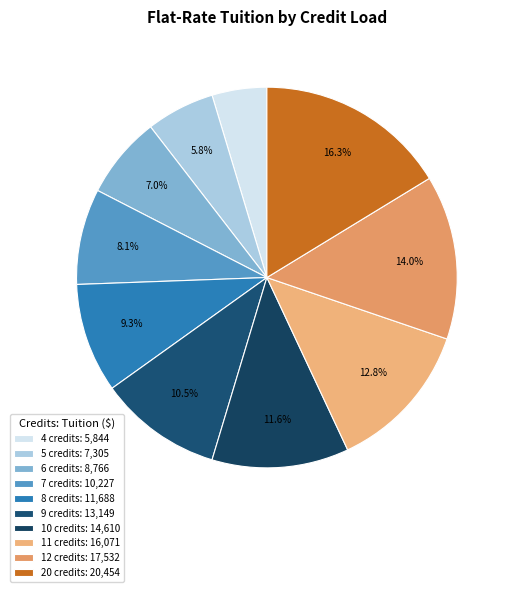

To the nearest percent, what is the difference between the 5 credits and 6 credits slice percentages?

1%